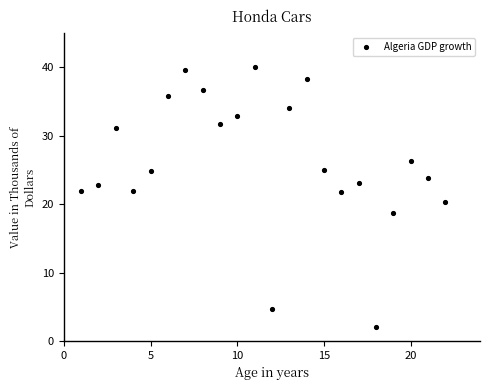

What is the range of Y values (max minus min)?

38.0